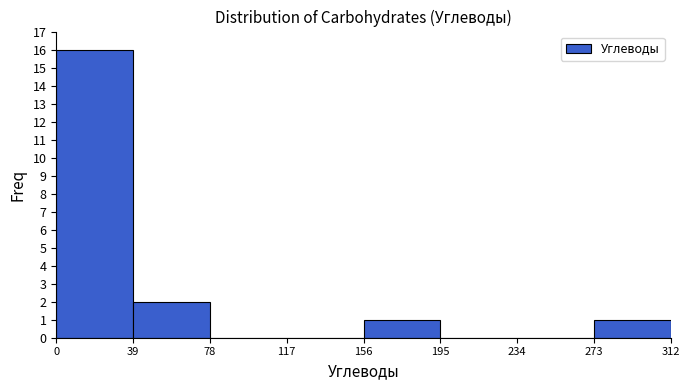

Reading left to right, transcribe this chart: for each bar, give the range it covers on the x-axis and its height. The values are not printed on the chart, so give them approximately, as read against the axis.

0 to 39: 16
39 to 78: 2
78 to 117: 0
117 to 156: 0
156 to 195: 1
195 to 234: 0
234 to 273: 0
273 to 312: 1